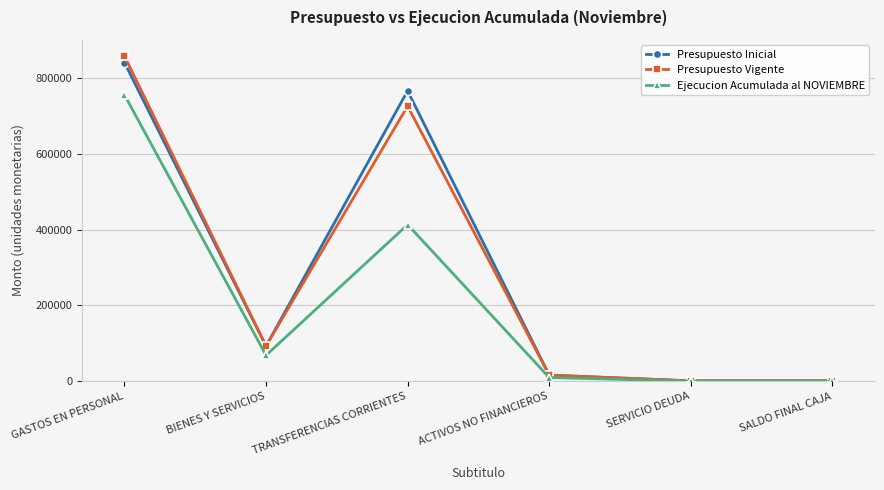

True or false: Presupuesto Vigente has more than 2 points higher than both neighbors.

False